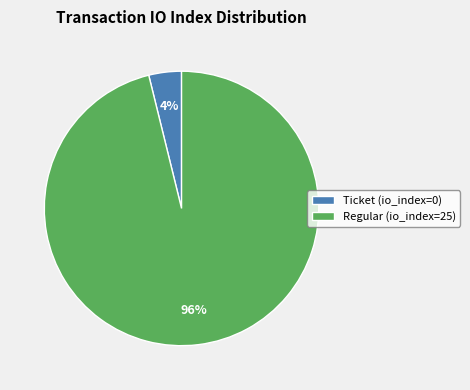

Count the number of slices in the pie.

2